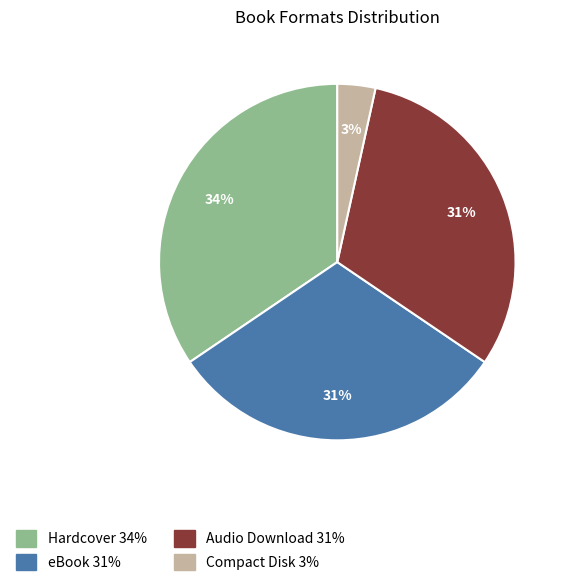

How many segments does this pie chart have?

4